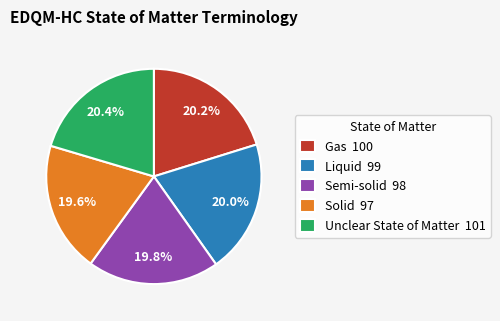

Which has a higher value, Solid 97 or Unclear State of Matter 101?

Unclear State of Matter 101